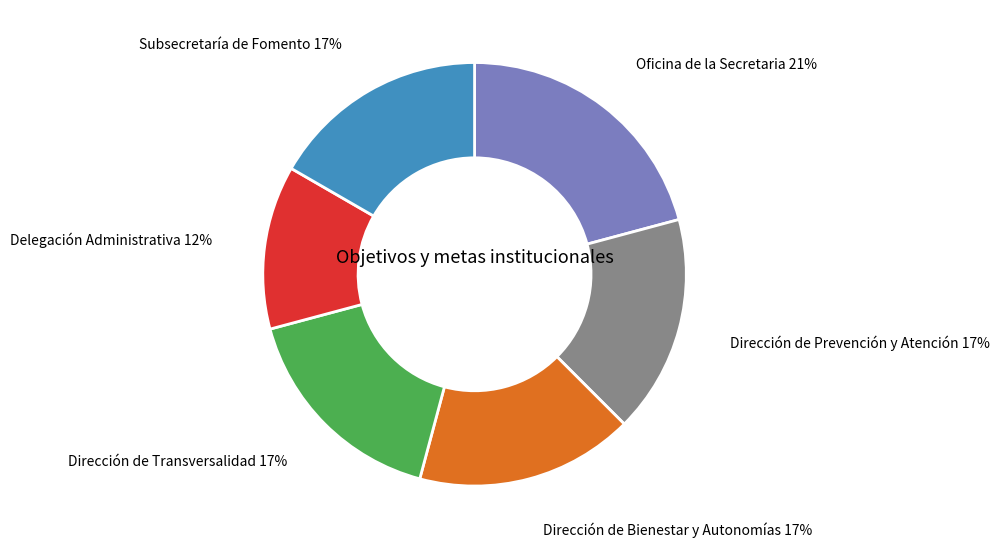

Is it true that Dirección de Bienestar y Autonomías is 17% of the pie?

True